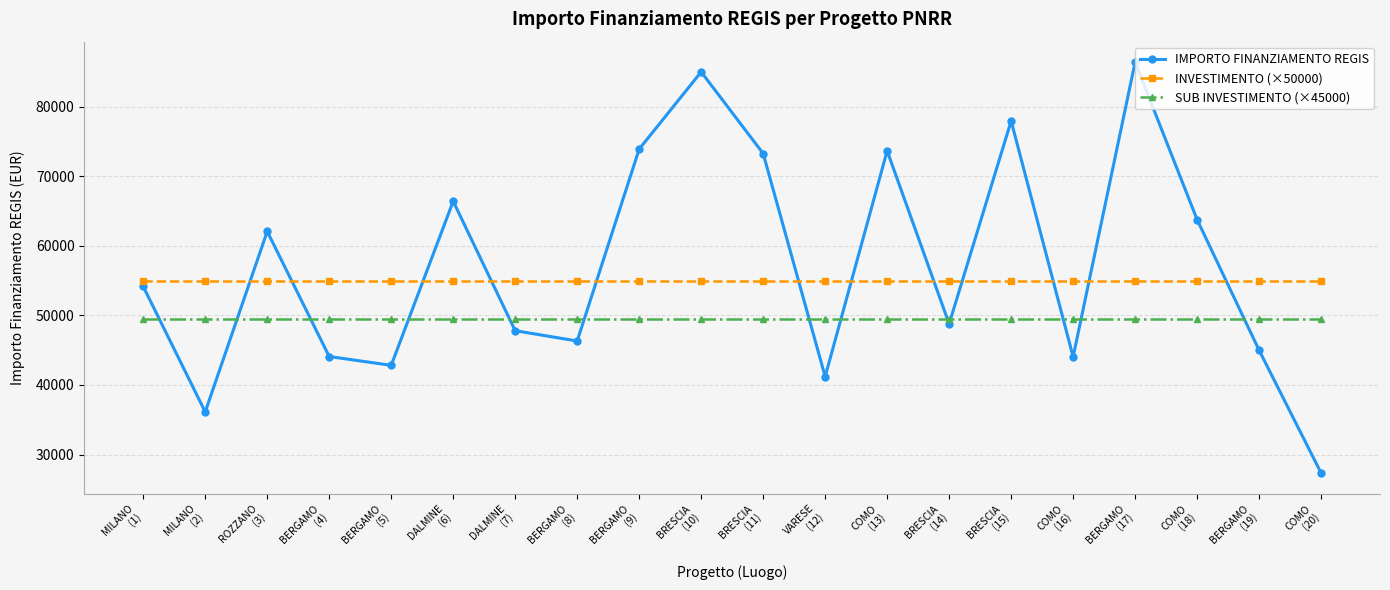

How many lines are shown in the chart?

3